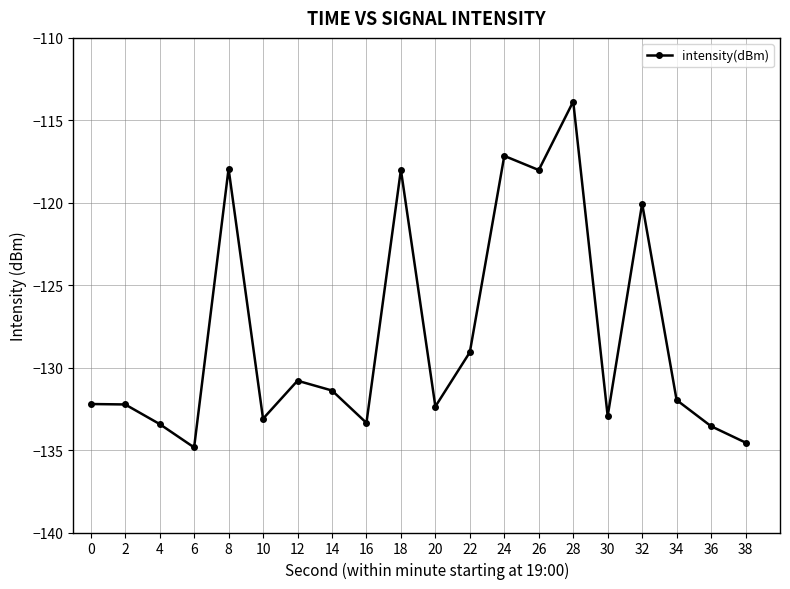

What is the sum of the values at 12 and 8?

-248.7